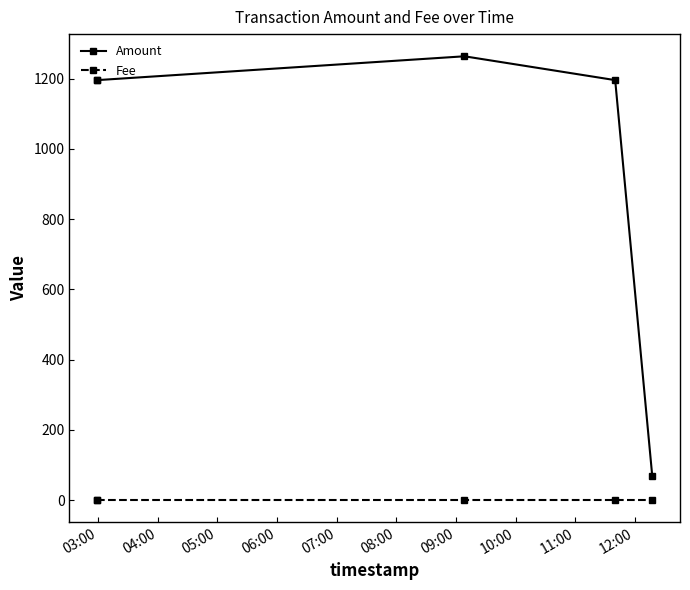

Reading left to right, extract all data points from this chart.

Amount: 1195.0	1196.0	1263.9	1196.0	68.9
Fee: 1.0	1.0	1.0	1.0	1.0